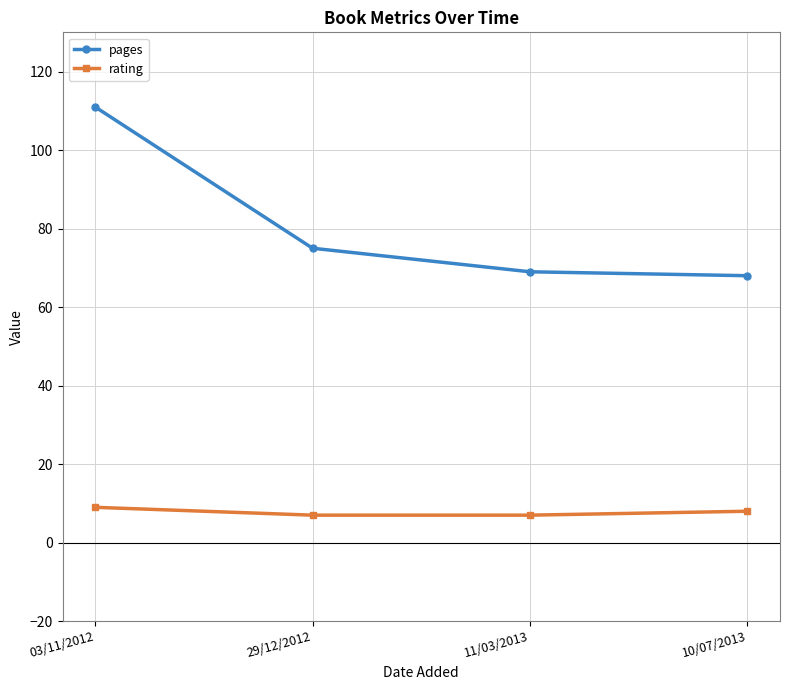

What is the minimum value shown in the chart?

7